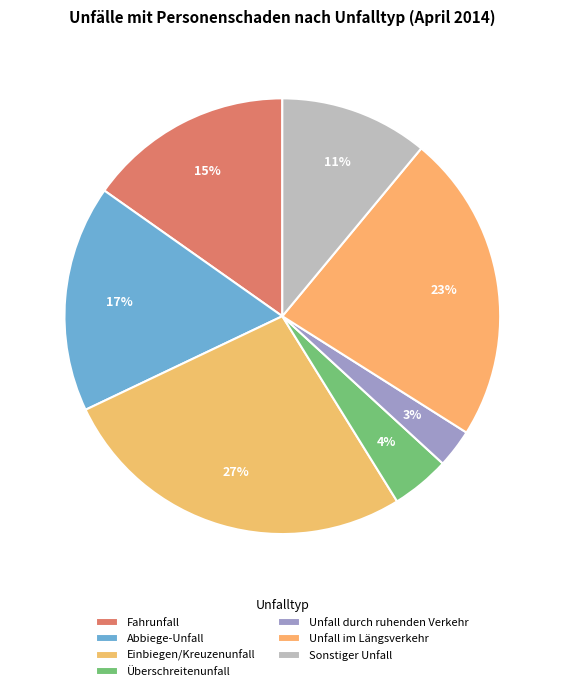

Which slice is the largest?

Einbiegen/Kreuzenunfall